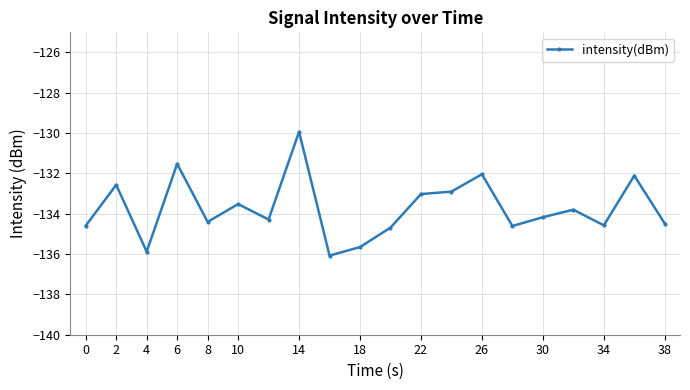

What is the maximum value shown in the chart?

-129.9